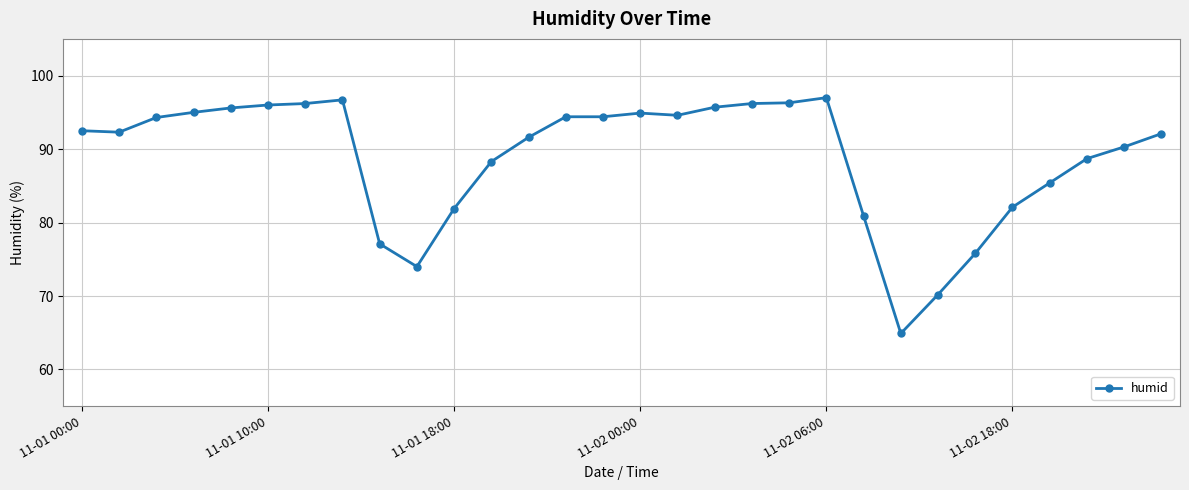

What is the average value?

88.8